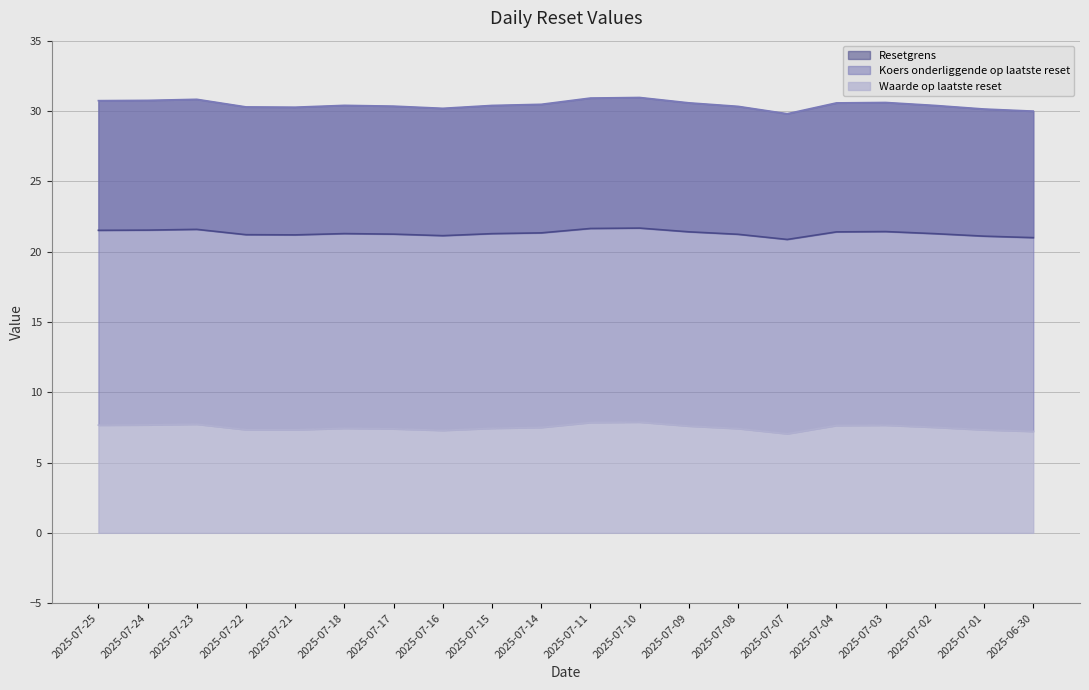

What are all the series names shown in the legend?

Resetgrens, Koers onderliggende op laatste reset, Waarde op laatste reset